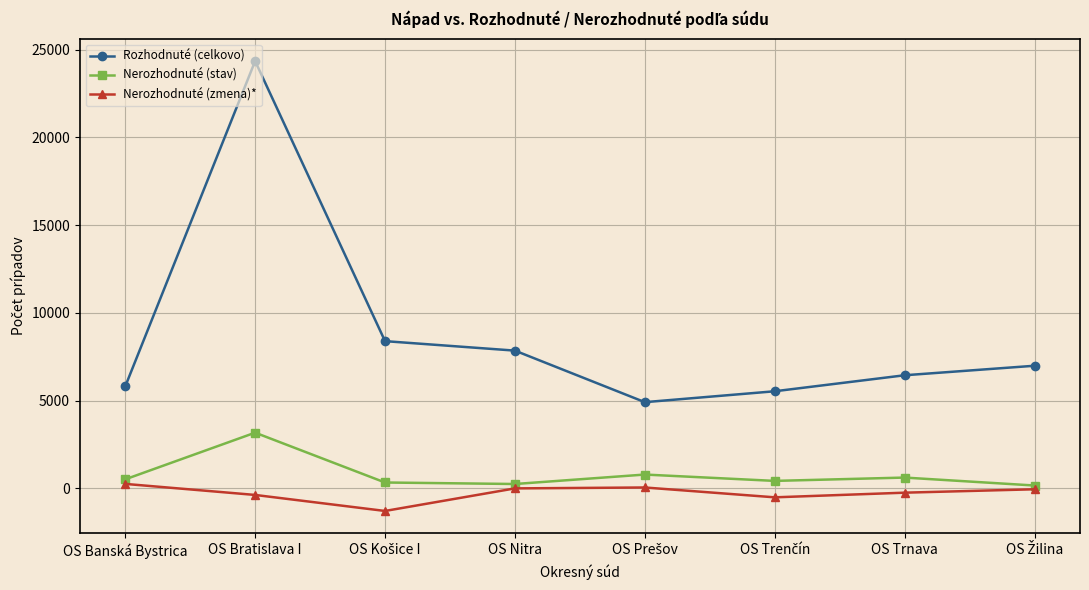

At which category does Rozhodnuté (celkovo) reach its first local peak?

OS Bratislava I